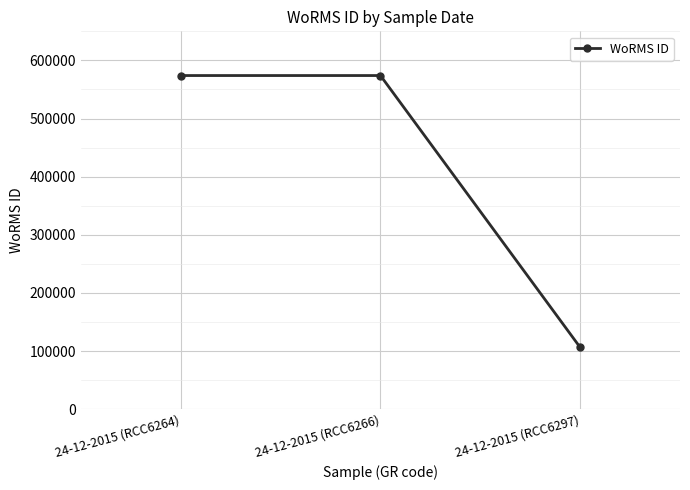

What is the ratio of the value at 24-12-2015 (RCC6297) to the value at 24-12-2015 (RCC6266)?

0.2